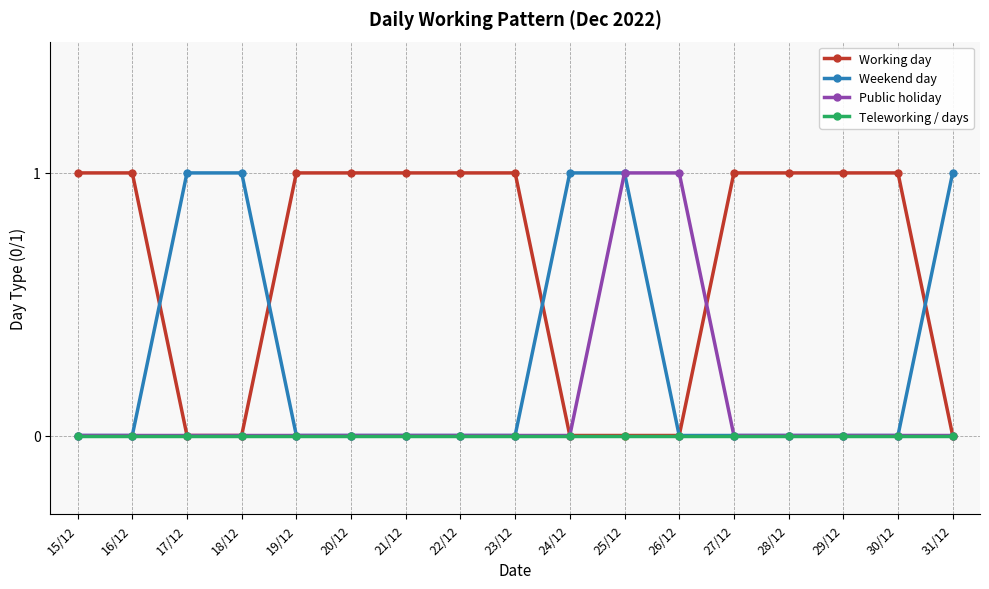

At which category is the sum across all series the highest?

25/12